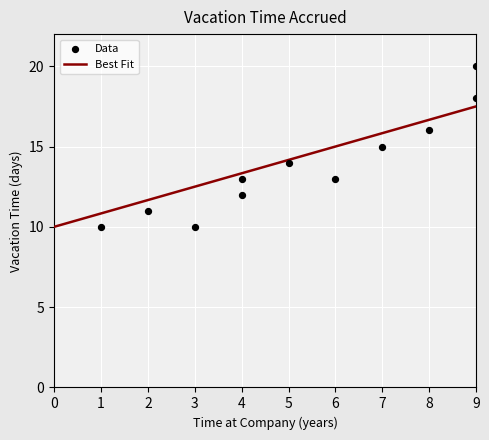

What is the average Y value?

14